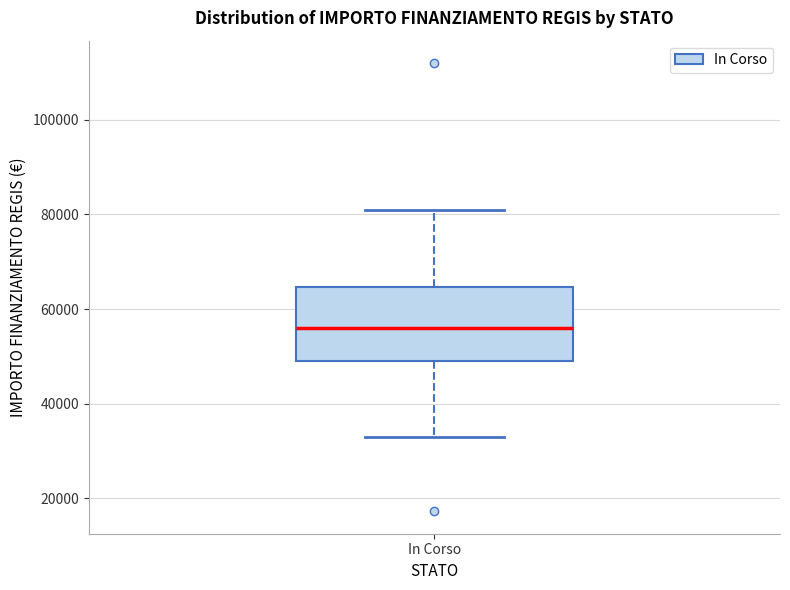

Where does the median line of the box for In Corso sit on the y-axis? The values are not printed on the chart, so give them approximately, as read against the axis.

56000